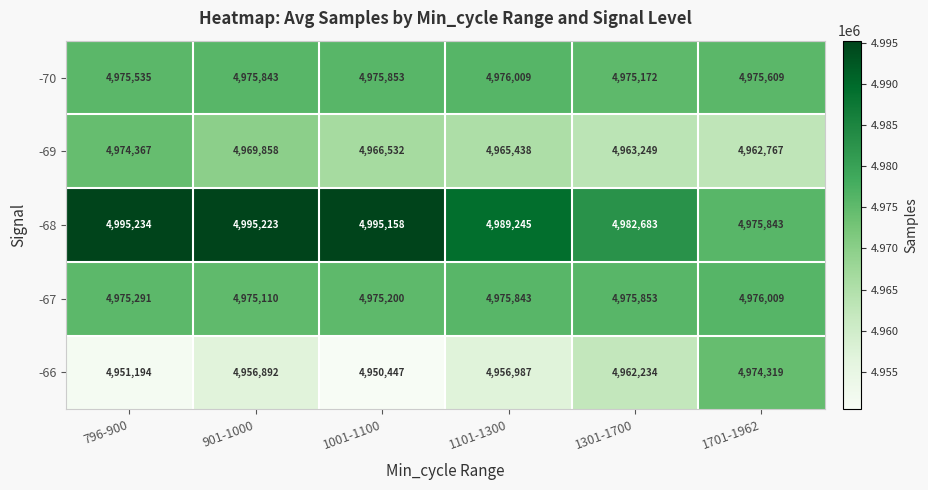

Reading left to right, transcribe all the data shown in this chart.

-70: 4975535	4975843	4975853	4976009	4975172	4975609
-69: 4974367	4969858	4966532	4965438	4963249	4962767
-68: 4995234	4995223	4995158	4989245	4982683	4975843
-67: 4975291	4975110	4975200	4975843	4975853	4976009
-66: 4951194	4956892	4950447	4956987	4962234	4974319